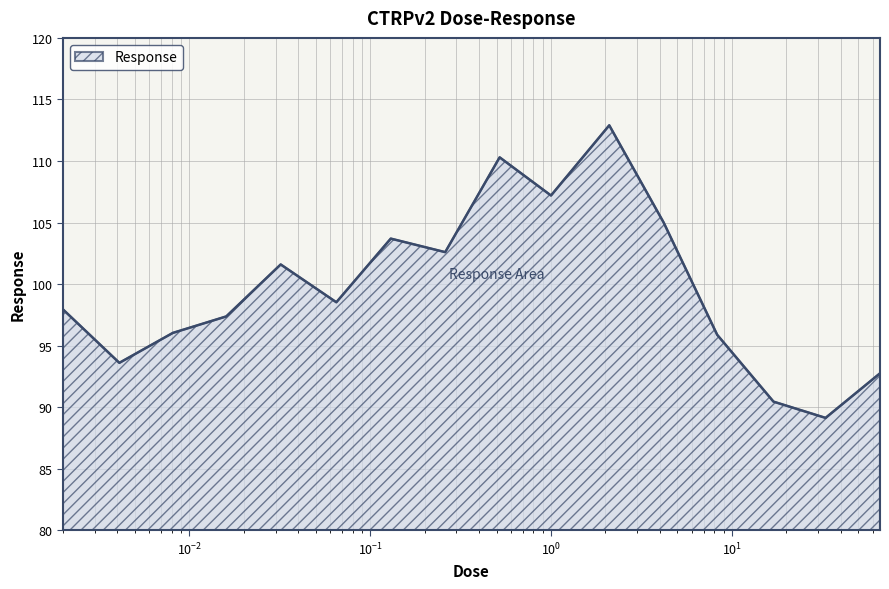

What is the minimum value shown in the chart?

89.1